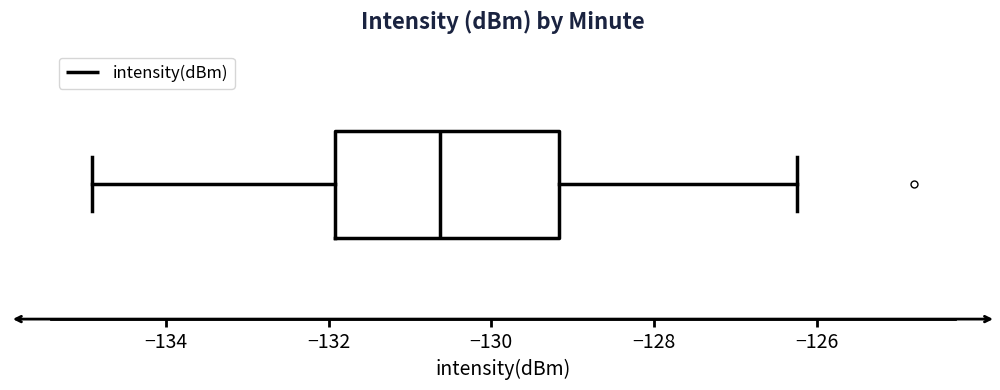

Transcribe this box plot: give where the median line is, the range the box spans, and where the two whiskers end, as read against the x-axis. The values are not printed on the chart, so give them approximately, as read against the axis.

median -130.6, box -132.0 to -129.2, whiskers -135.0 to -126.2